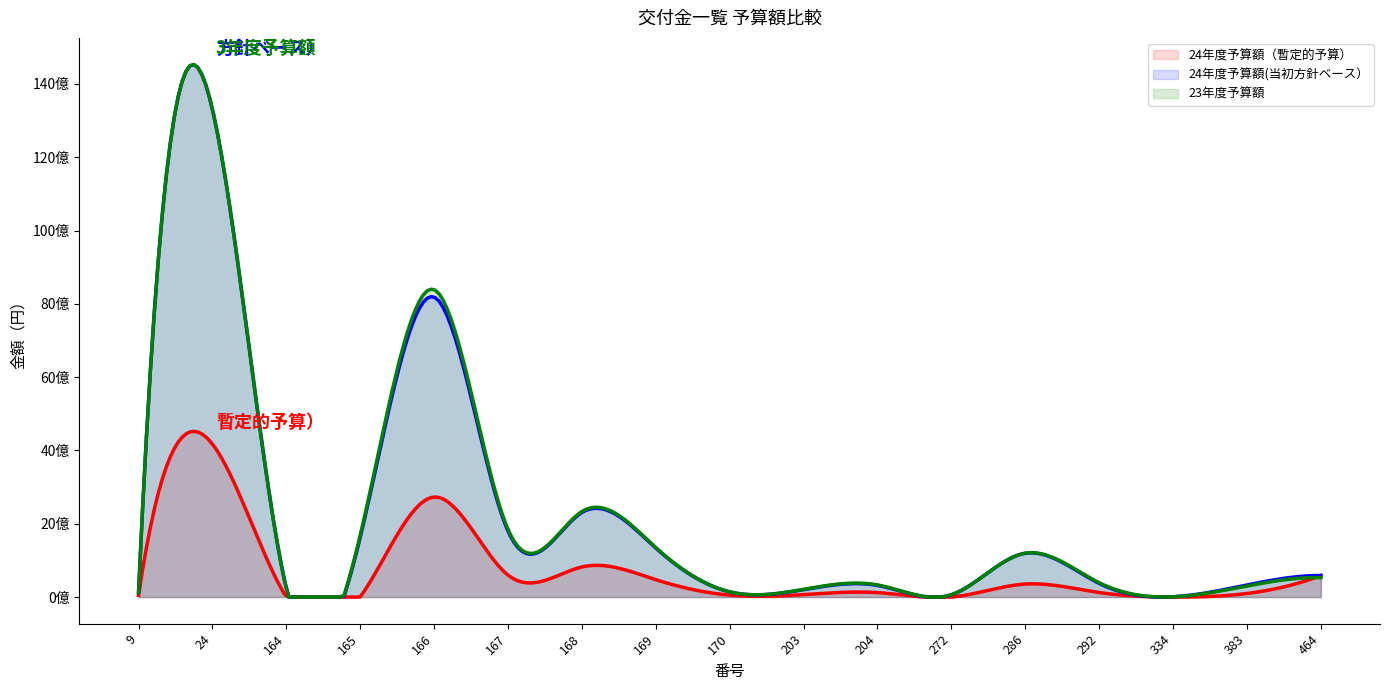

At which label does 24年度予算額（暫定的予算） reach its minimum?

164